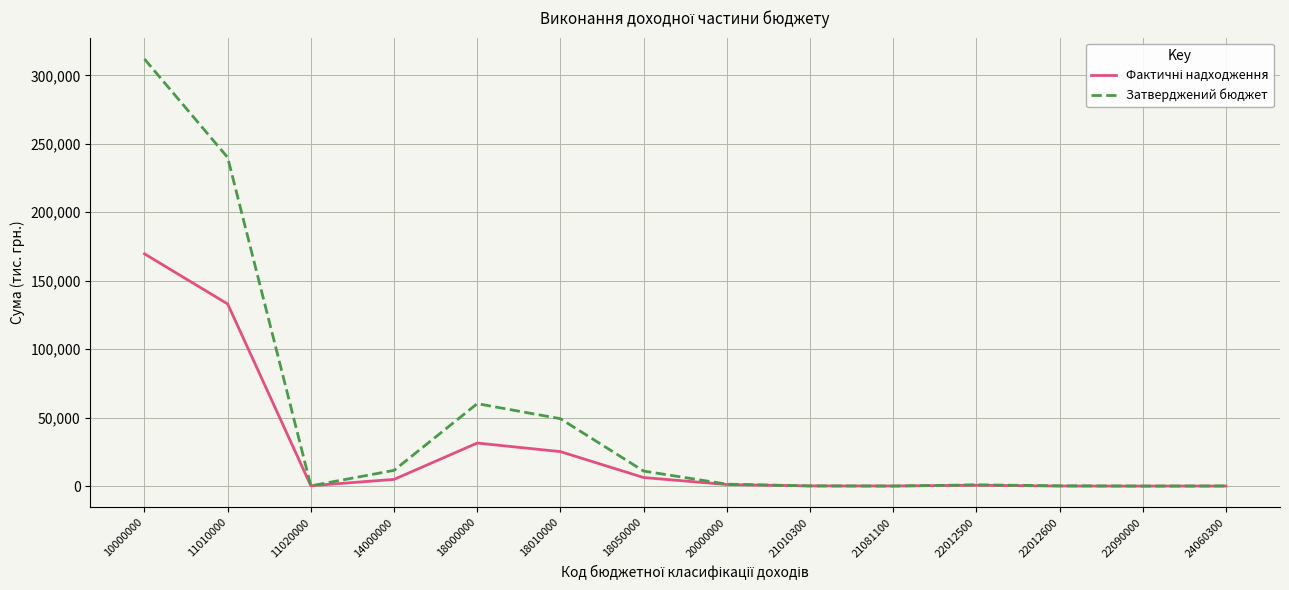

What is the total value across all series at 18000000?

91665.3